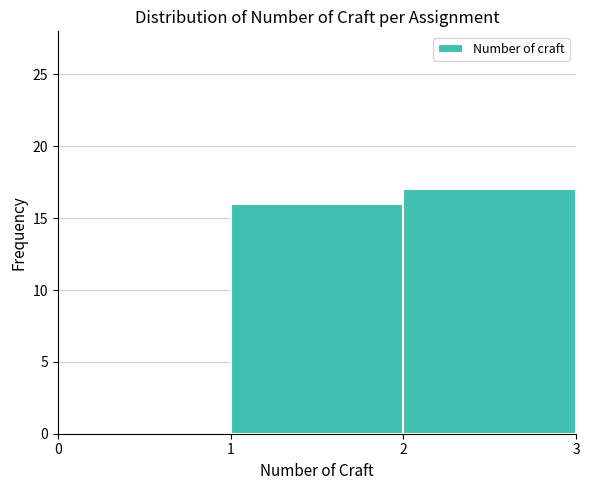

Reading left to right, transcribe this chart: for each bar, give the range it covers on the x-axis and its height. The values are not printed on the chart, so give them approximately, as read against the axis.

0 to 1: 0
1 to 2: 16
2 to 3: 17